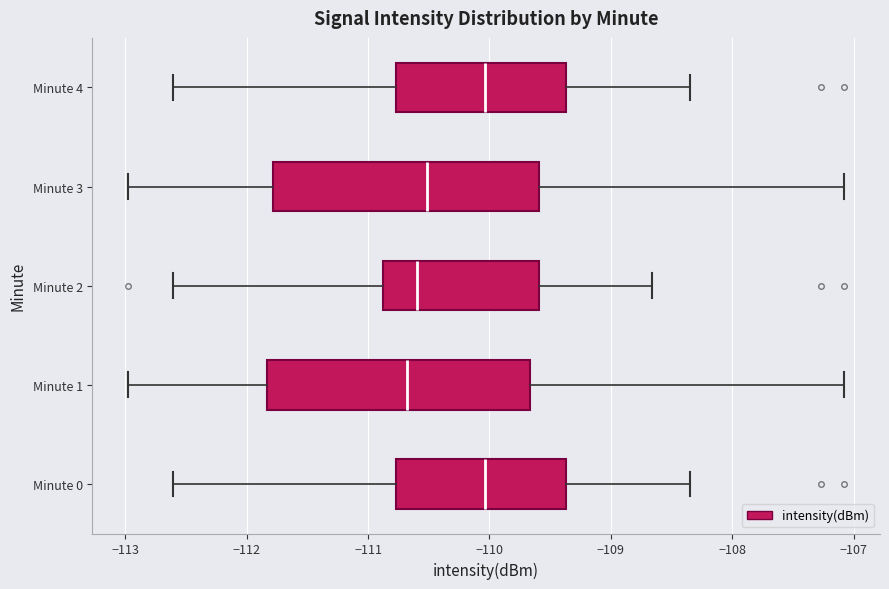

Where does the left whisker of the box for Minute 4 end on the x-axis? The values are not printed on the chart, so give them approximately, as read against the axis.

-112.6